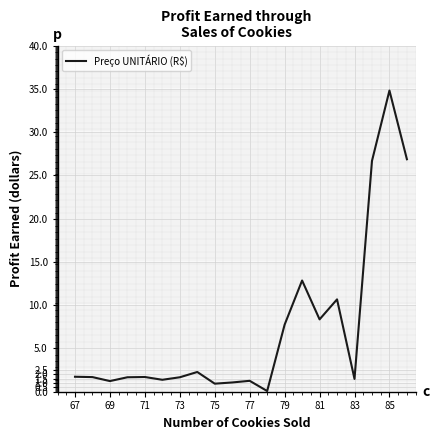

What is the difference between the maximum and minimum values?

34.7